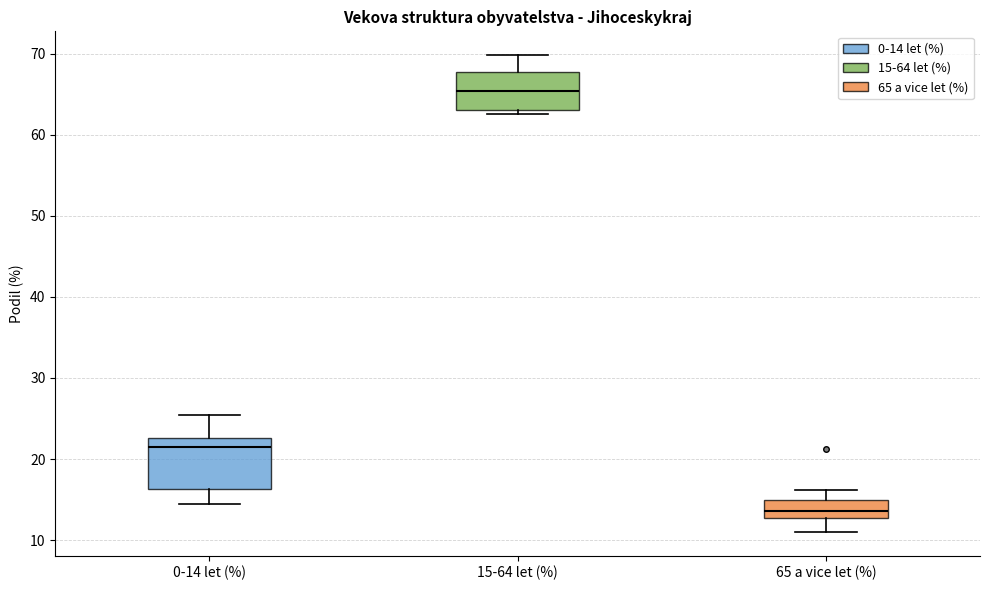

Reading left to right, transcribe this box plot: for each box, give where its median line is, the range the box spans, and where its two whiskers end, as read against the y-axis. The values are not printed on the chart, so give them approximately, as read against the axis.

0-14 let (%): median 22, box 16 to 23, whiskers 15 to 25
15-64 let (%): median 65, box 63 to 68, whiskers 63 (just below the box's lower edge) to 70
65 a vice let (%): median 14, box 13 to 15, whiskers 11 to 16